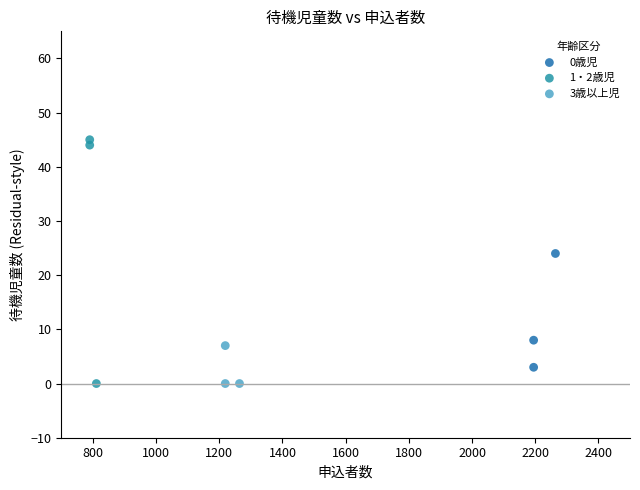

Which series has the widest spread of Y values?

1・2歳児